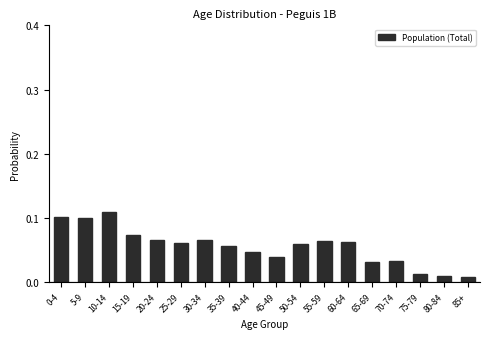

Is it true that the value at 15-19 is 0.1?

True